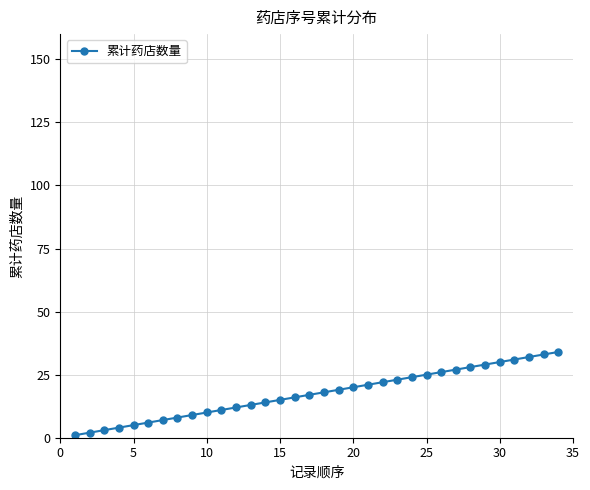

What is the difference between the maximum and minimum values?

33